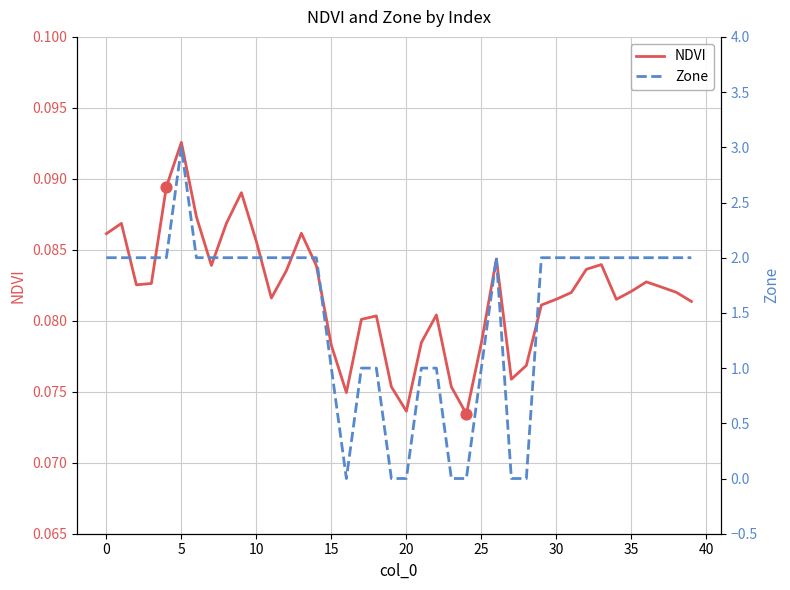

Which category has the highest value in the NDVI series?

5